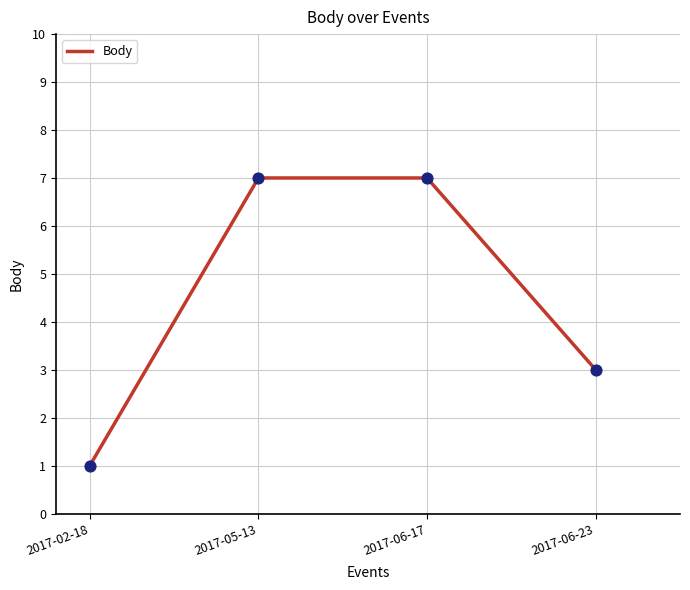

What is the change in value from 2017-02-18 to 2017-06-23?

+2